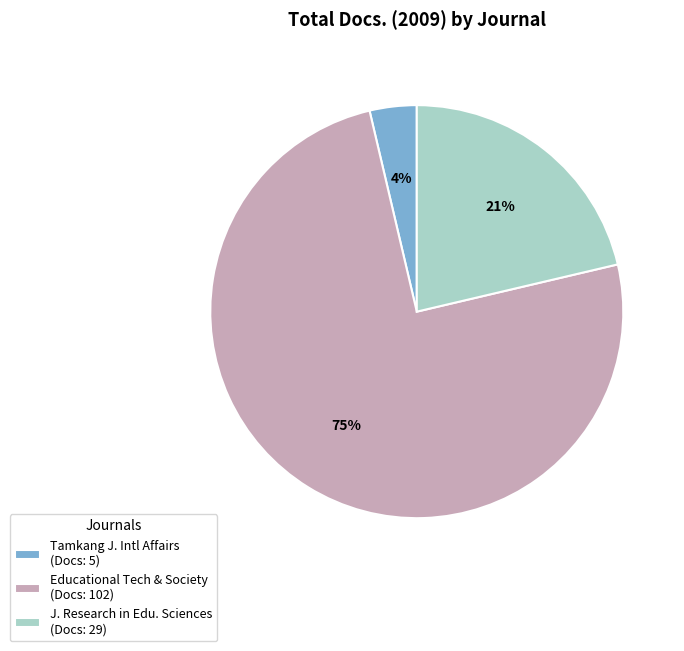

To the nearest percent, what portion does Tamkang J. Intl Affairs (Docs: 5) represent?

4%